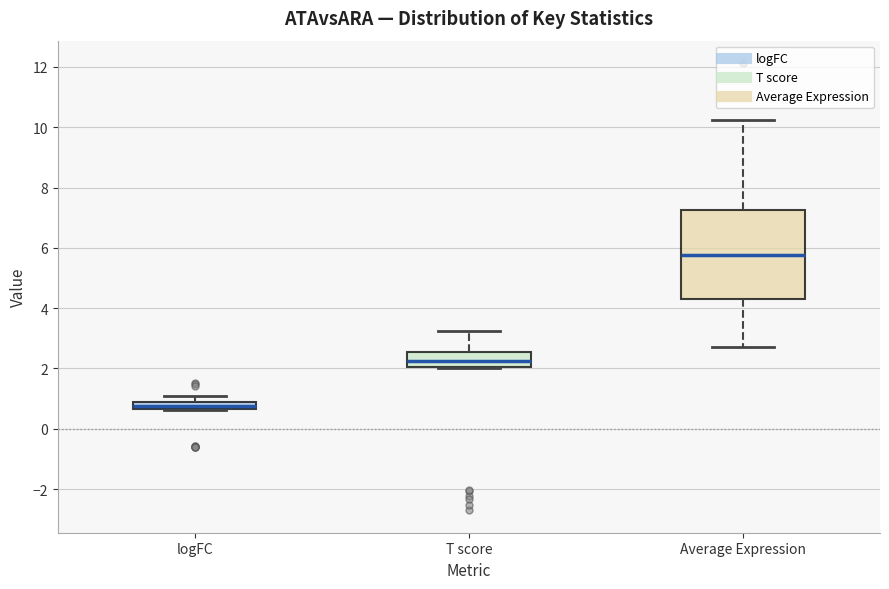

Where is the lower edge of the box for logFC on the y-axis? The values are not printed on the chart, so give them approximately, as read against the axis.

0.6